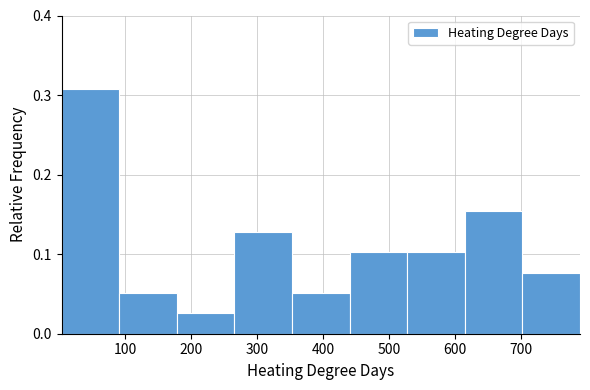

Which range on the x-axis has the tallest bar?

0 to 90